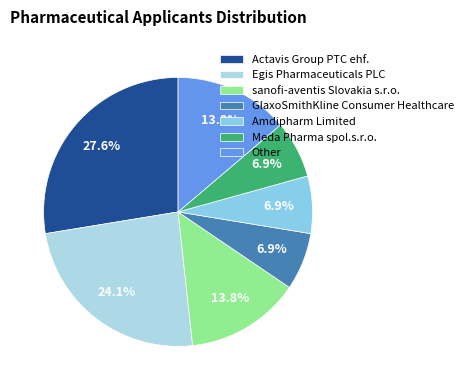

To the nearest percent, what is the combined percentage of Amdipharm Limited and sanofi-aventis Slovakia s.r.o.?

21%